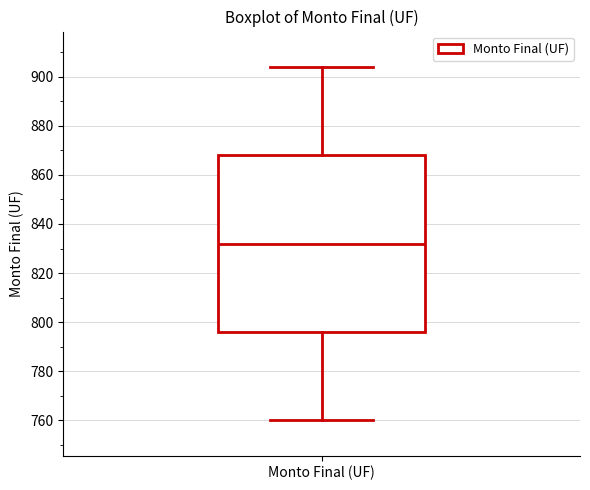

Transcribe this box plot: give where the median line is, the range the box spans, and where the two whiskers end, as read against the y-axis. The values are not printed on the chart, so give them approximately, as read against the axis.

median 832, box 796 to 868, whiskers 760 to 904